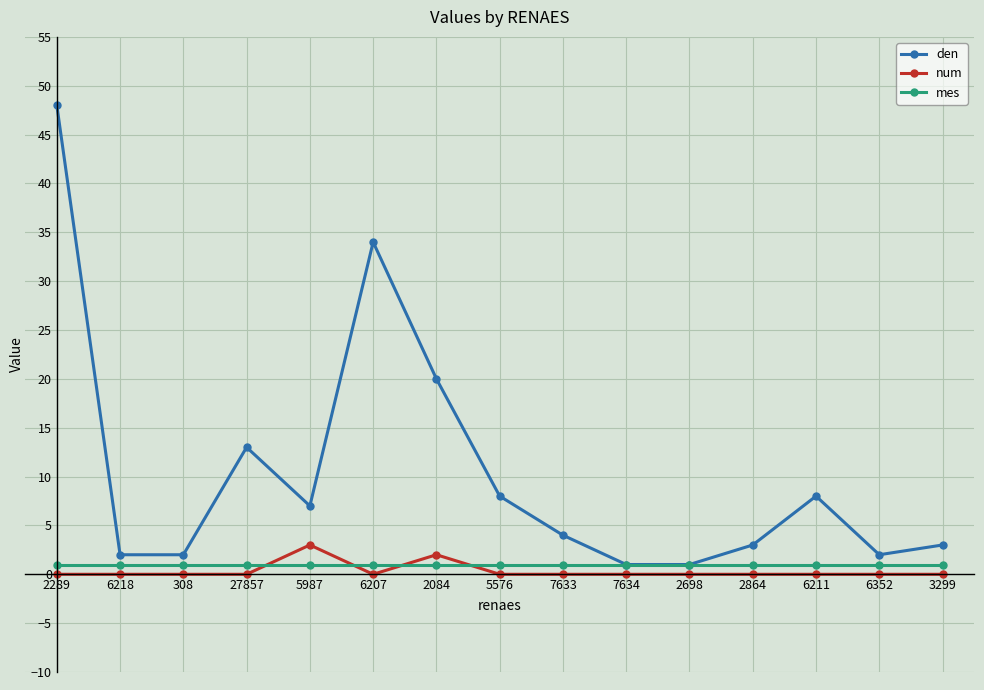

In den, how many points are higher than both neighbors (excluding endpoints)?

3